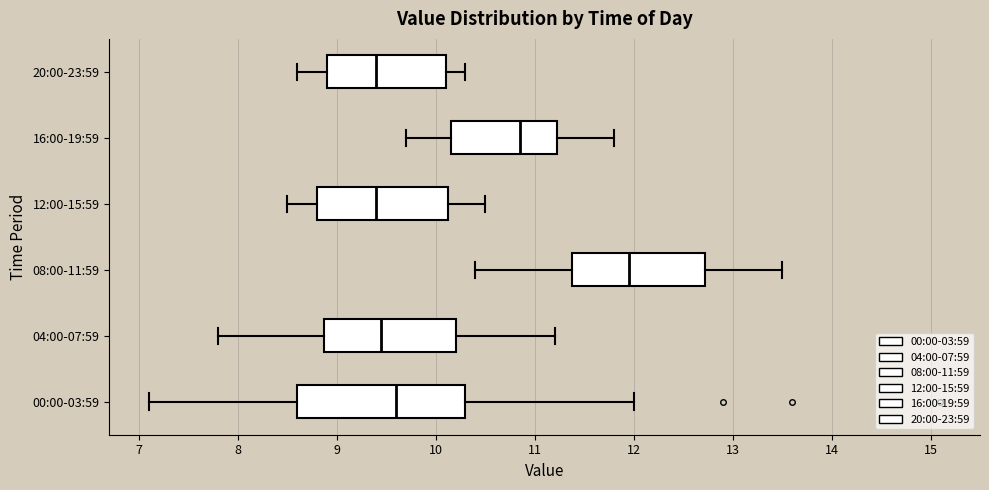

Where is the right edge of the box for 12:00-15:59 on the x-axis? The values are not printed on the chart, so give them approximately, as read against the axis.

10.1